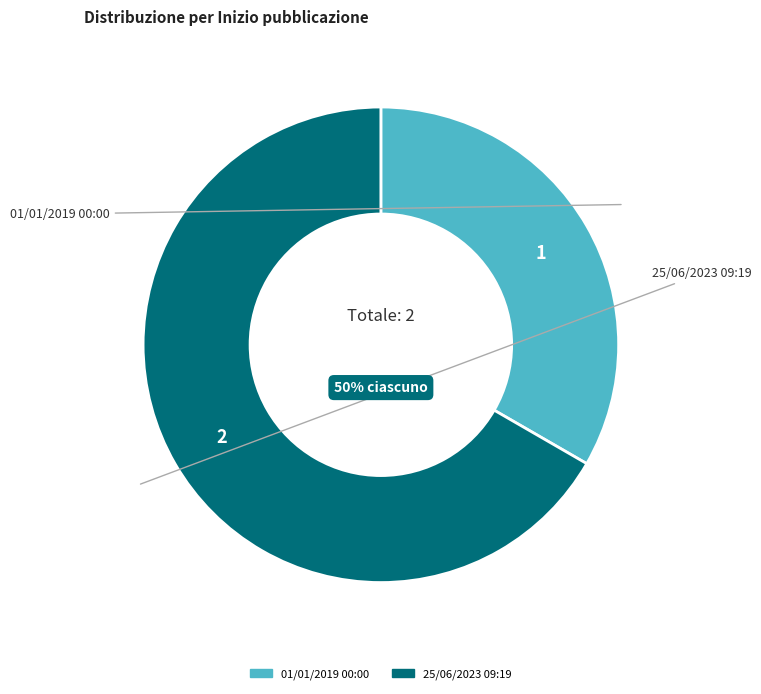

What is the smallest slice in the pie chart?

01/01/2019 00:00